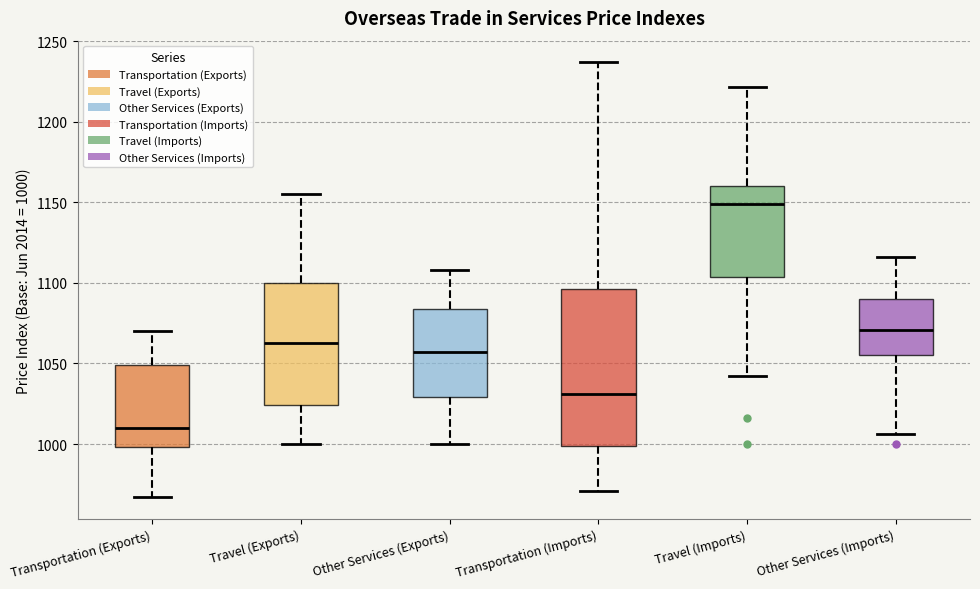

Which box's median line is the lowest?

Transportation (Exports)